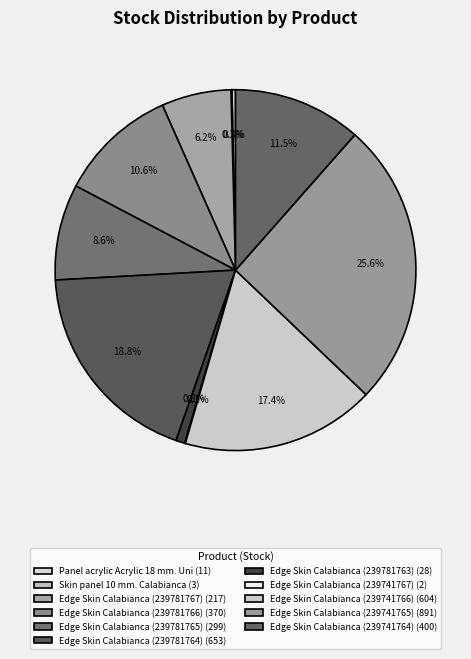

Is it true that Edge Skin Calabianca (239741766) is 24% of the pie?

False